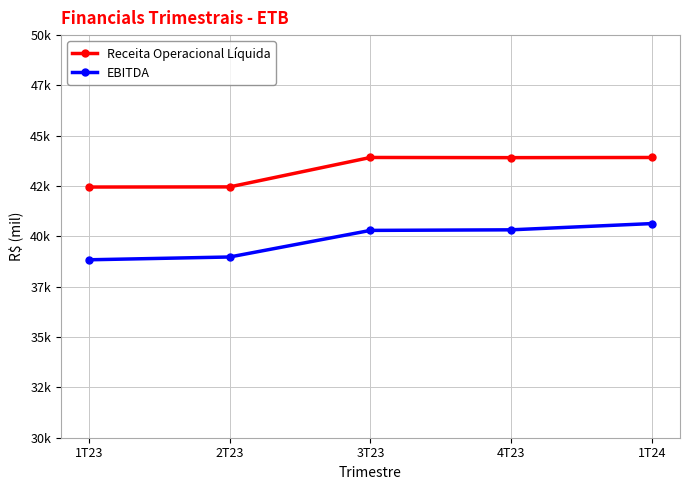

Reading left to right, extract all data points from this chart.

Receita Operacional Líquida: 42453	42460	43922	43913	43921
EBITDA: 38839	38978	40299	40328	40638